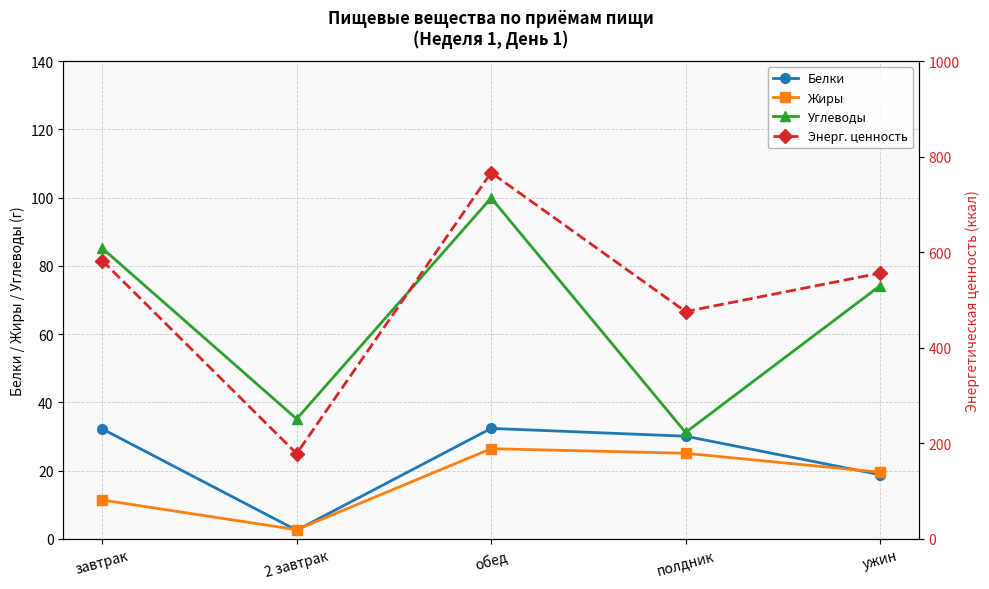

What is the label of the 4th point from the right?

2 завтрак